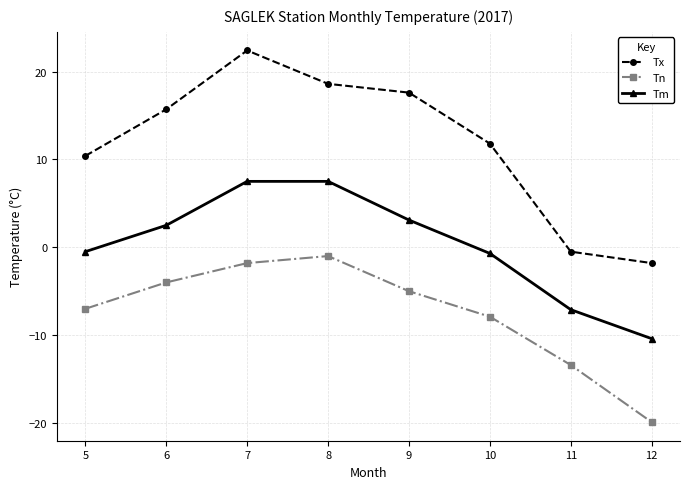

True or false: Tx and Tn intersect in this chart.

False